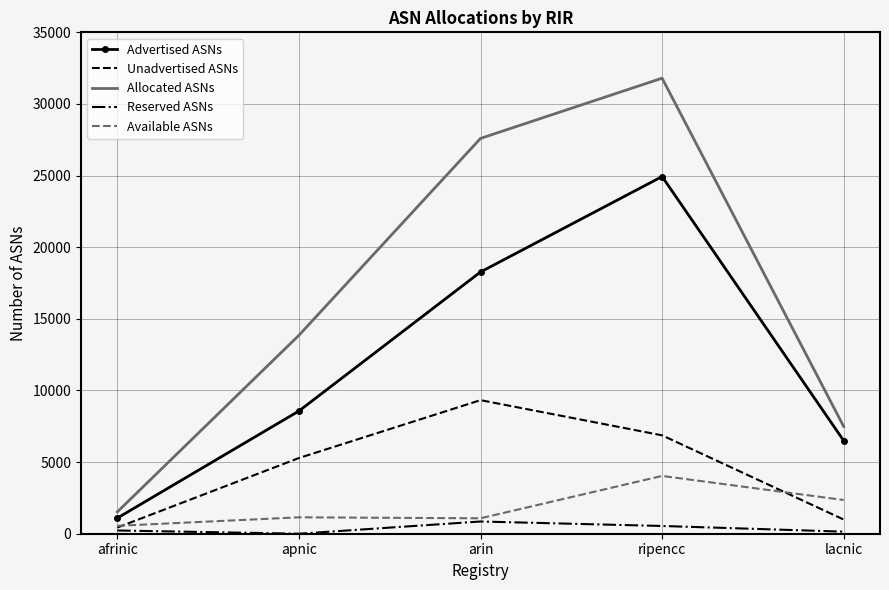

What is the sum of the Advertised ASNs values at ripencc and apnic?

33499